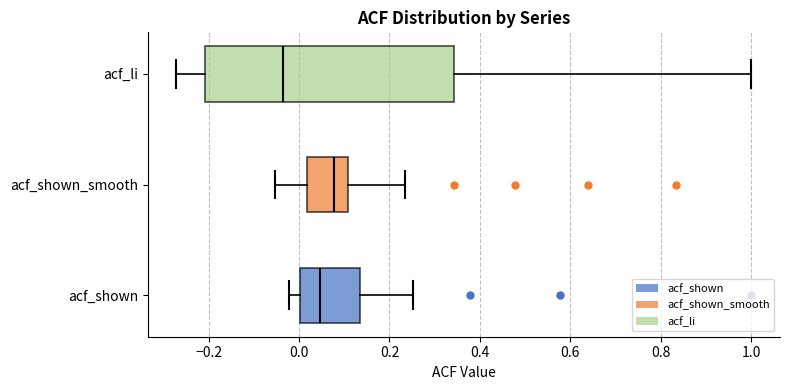

Where is the right edge of the box for acf_shown_smooth on the x-axis? The values are not printed on the chart, so give them approximately, as read against the axis.

0.10